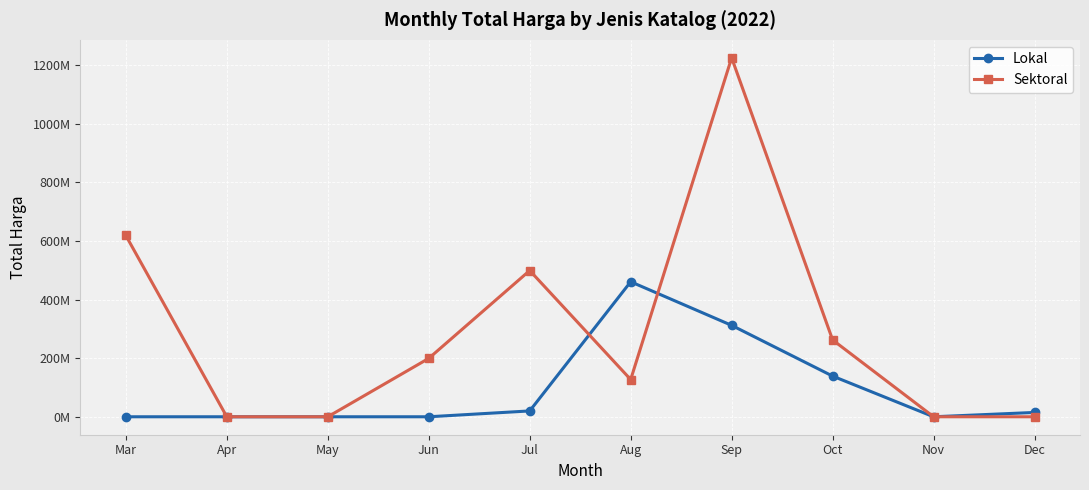

At which label does Sektoral reach its peak?

Sep